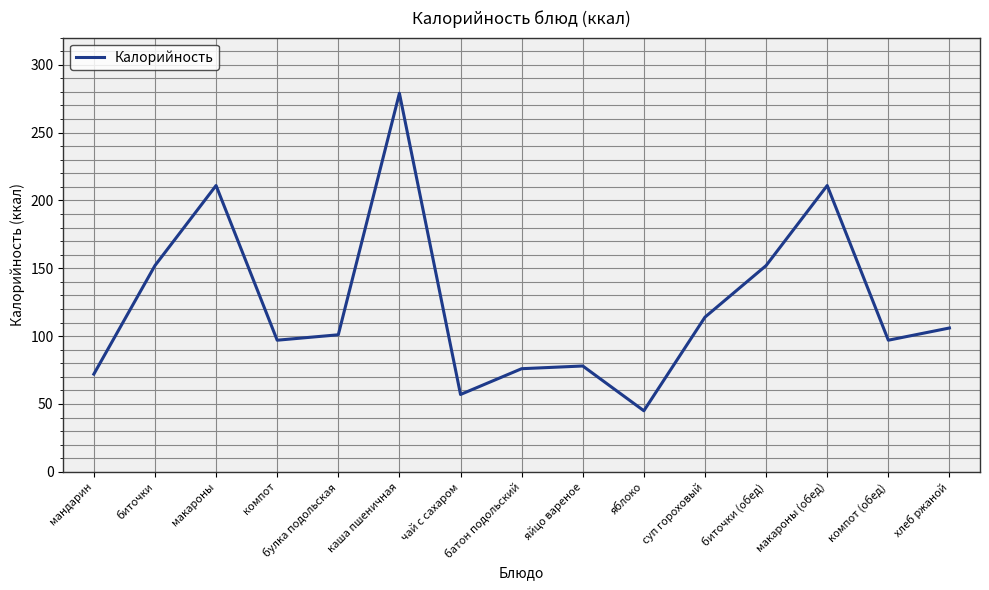

Reading left to right, transcribe all the data shown in this chart.

72	152	211	97	101	279	57	76	78	45	114	152	211	97	106